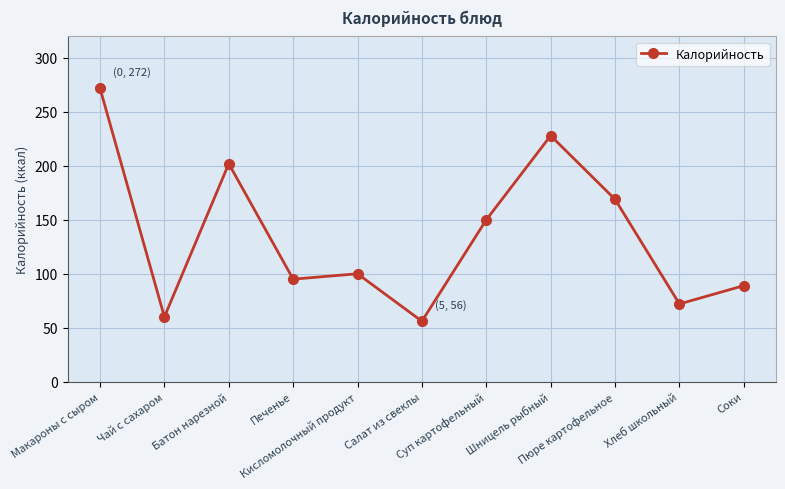

Rank the categories by value from lowest to highest.

Салат из свеклы, Чай с сахаром, Хлеб школьный, Соки, Печенье, Кисломолочный продукт, Суп картофельный, Пюре картофельное, Батон нарезной, Шницель рыбный, Макароны с сыром